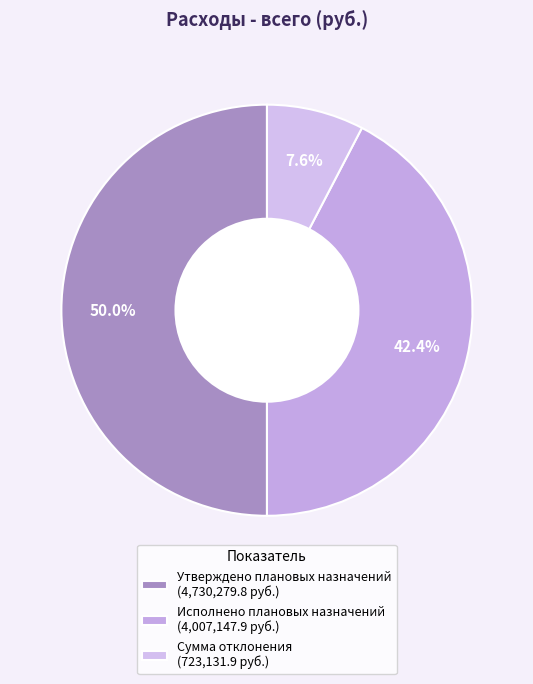

Which has a higher value, Исполнено плановых назначений or Утверждено плановых назначений?

Утверждено плановых назначений